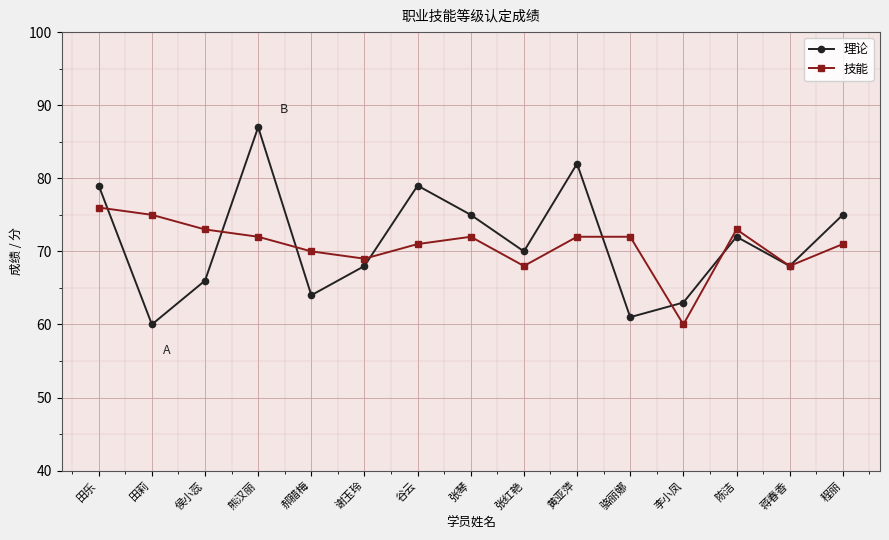

What is the label of the 11th point from the right?

郝腊梅